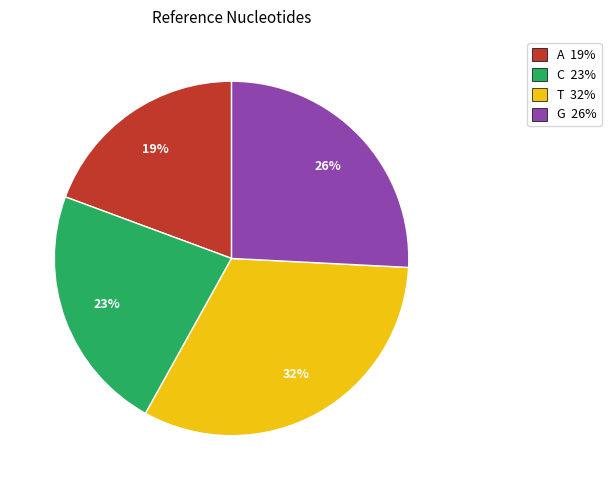

Do C and T together represent more than half of the pie?

Yes